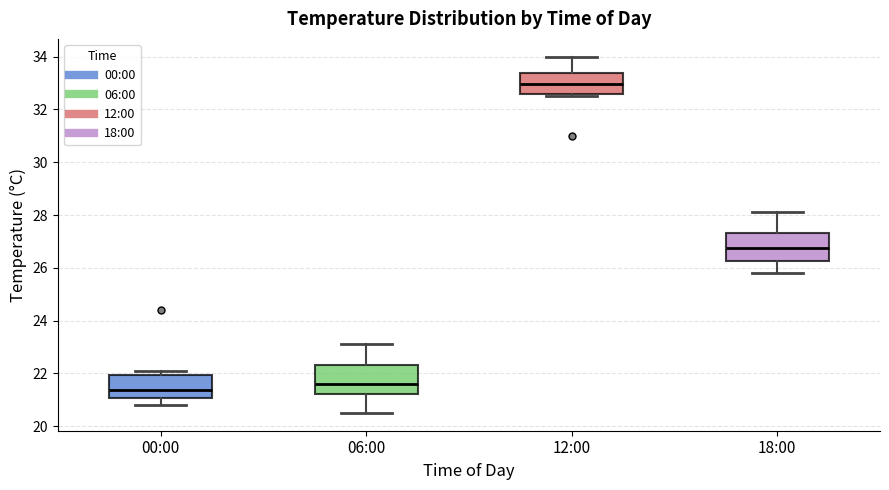

Which box's median line is the lowest?

00:00